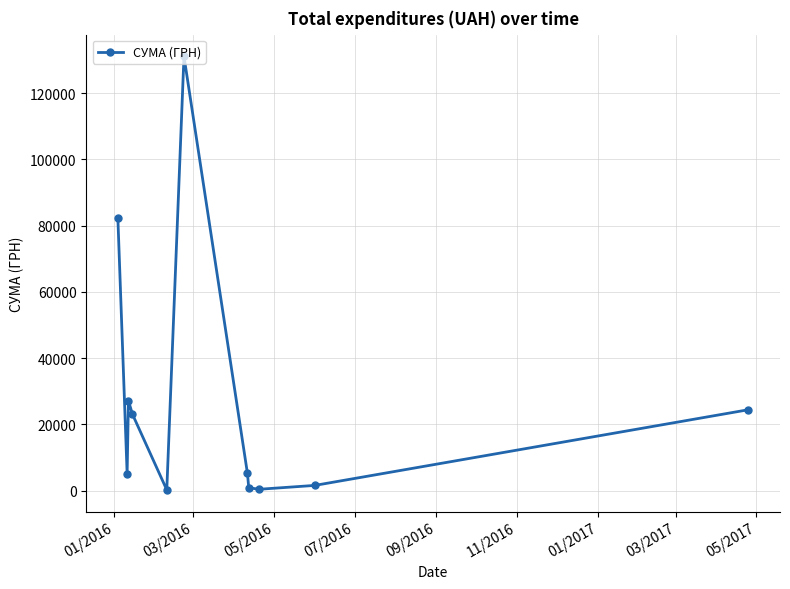

What is the sum of all values?

301073.6